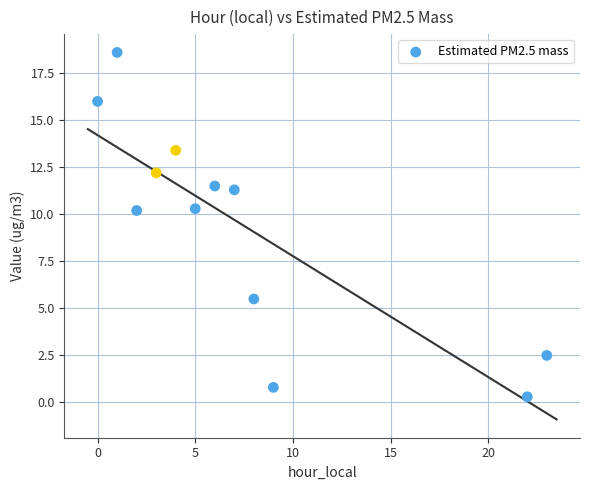

What is the range of X values (max minus min)?

23.0